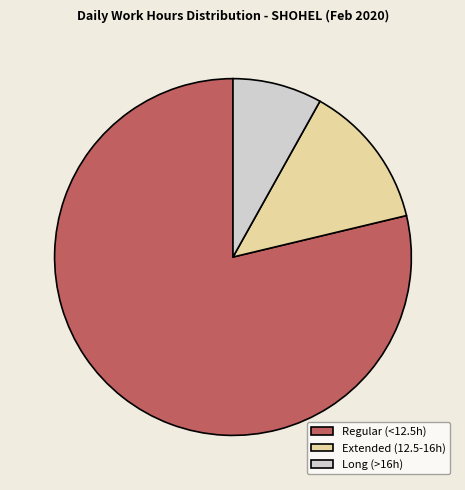

True or false: Regular (<12.5h) accounts for 92% of the total.

False